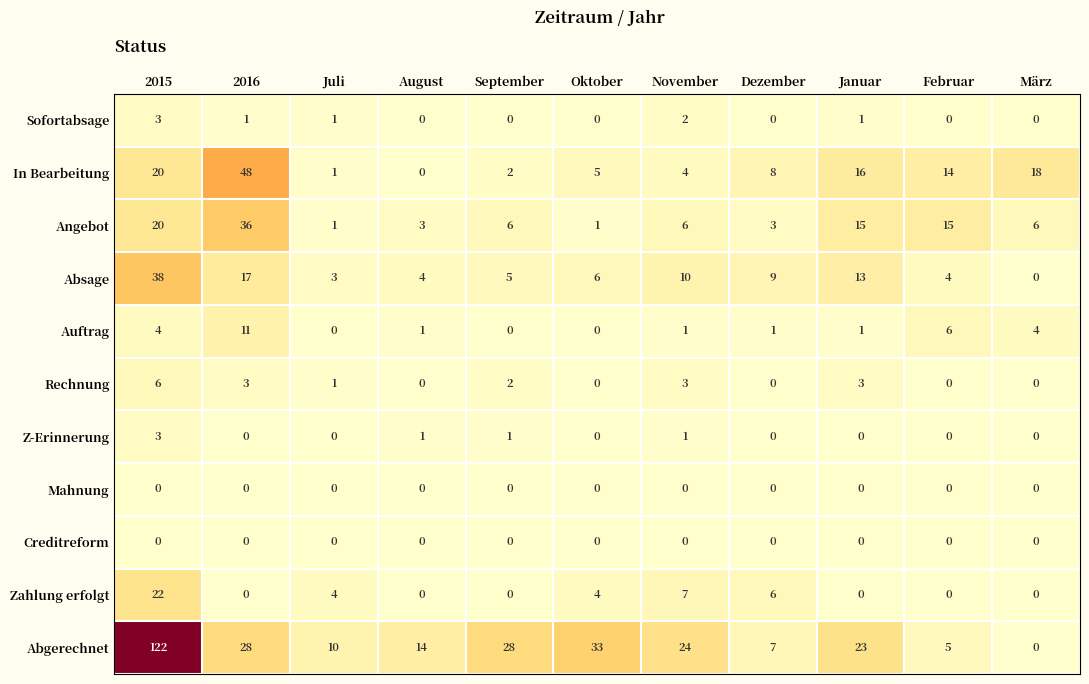

The value of Creditreform at Oktober is 0. True or false?

True